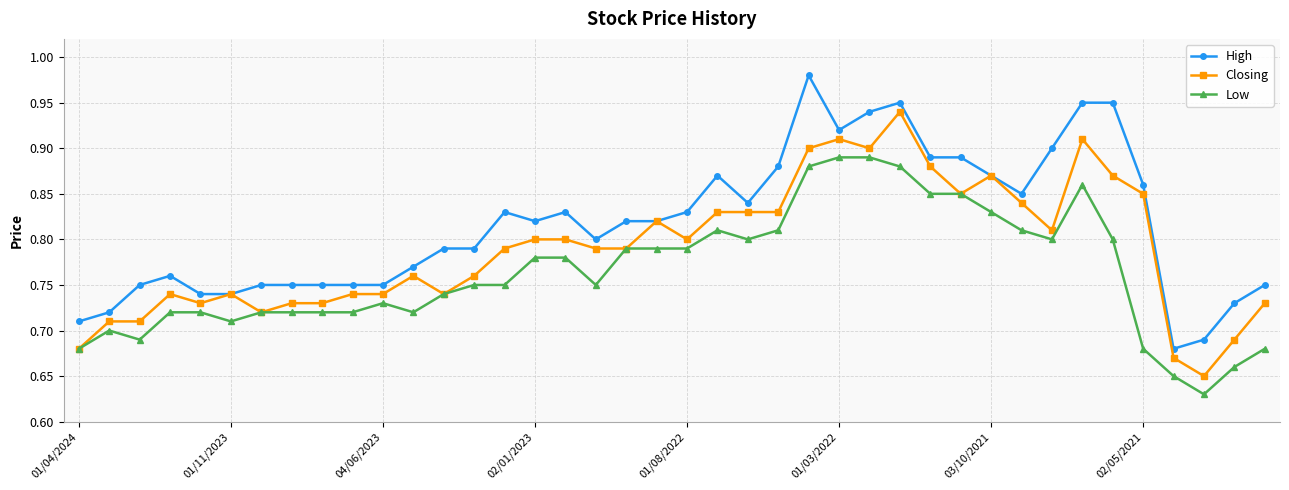

True or false: Closing has more than 0 points higher than both neighbors.

True